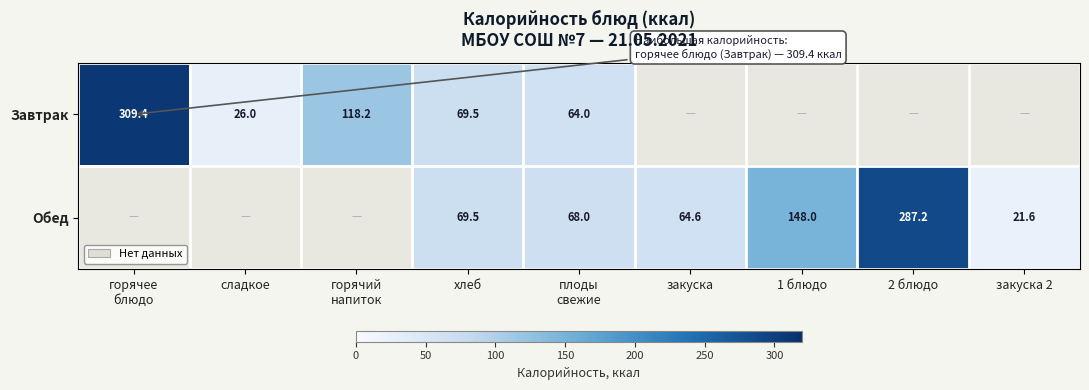

The value of Завтрак at хлеб is 69.5. True or false?

True